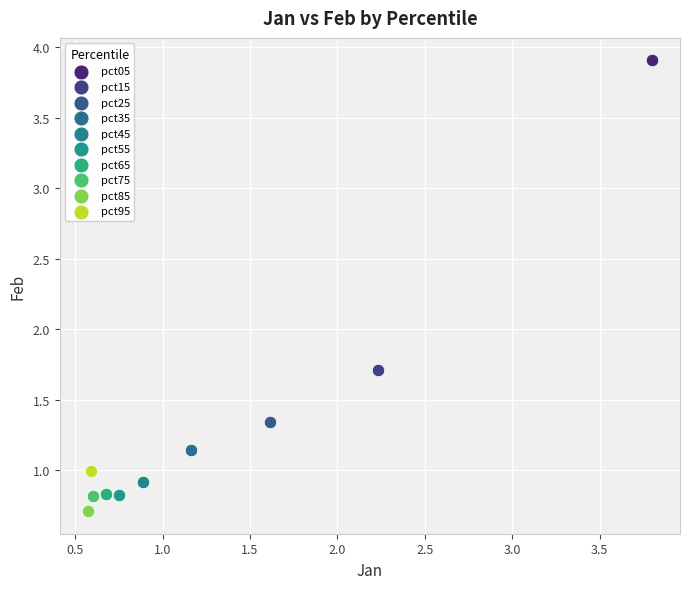

Which series reaches the minimum Y coordinate?

pct85